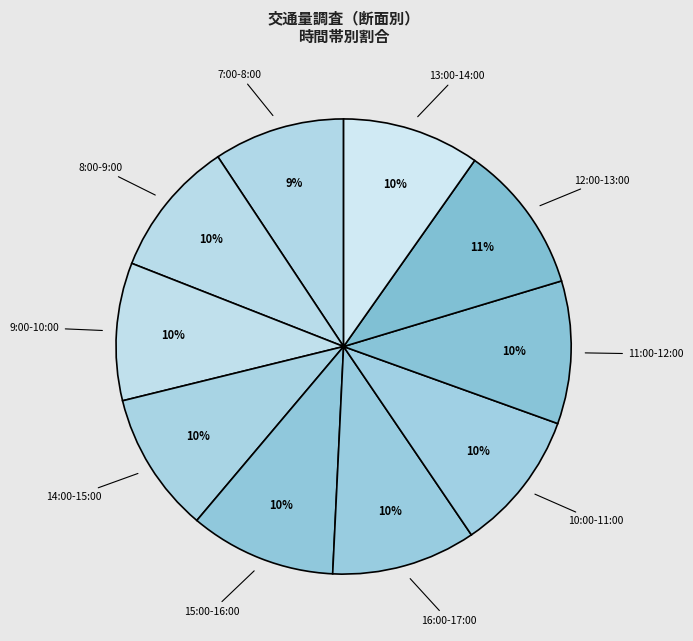

True or false: 15:00-16:00 accounts for 20% of the total.

False